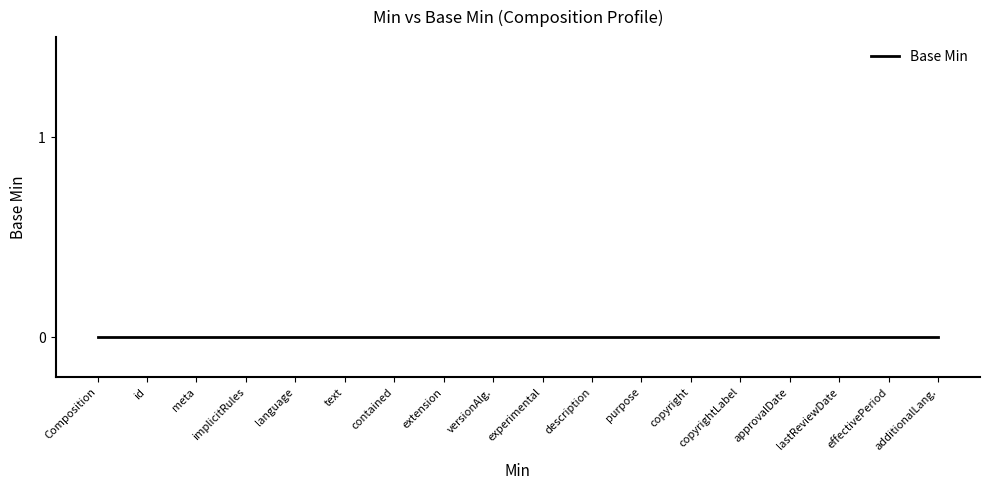

The value at 0 is 0. True or false?

True